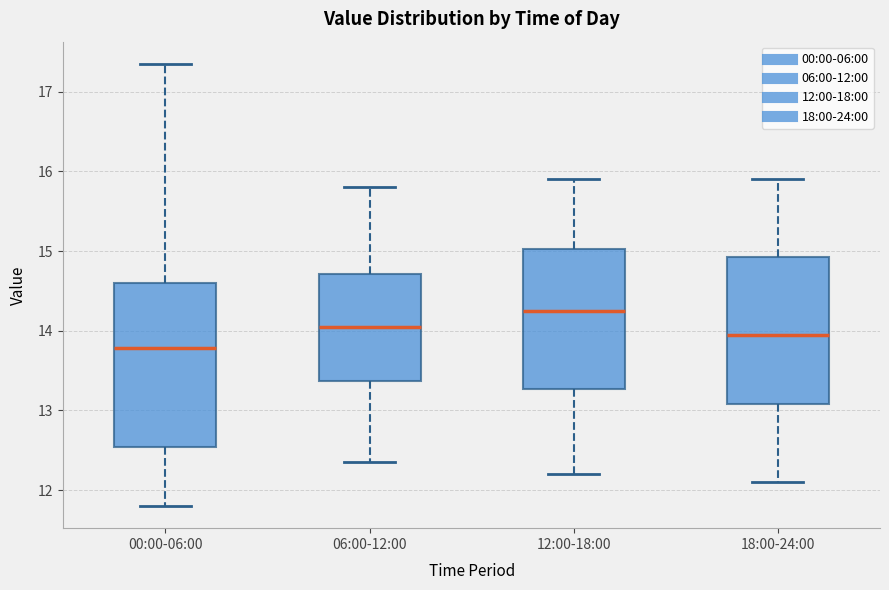

Which box has the lowest median line?

00:00-06:00